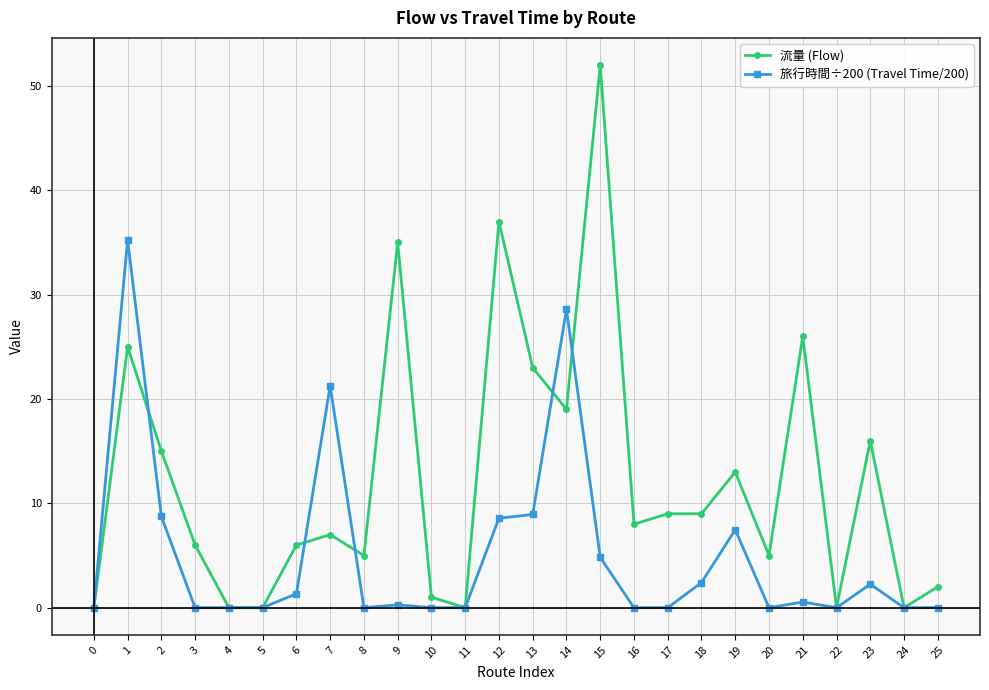

List the series in order of their peak value, lowest first.

旅行時間÷200 (Travel Time/200), 流量 (Flow)